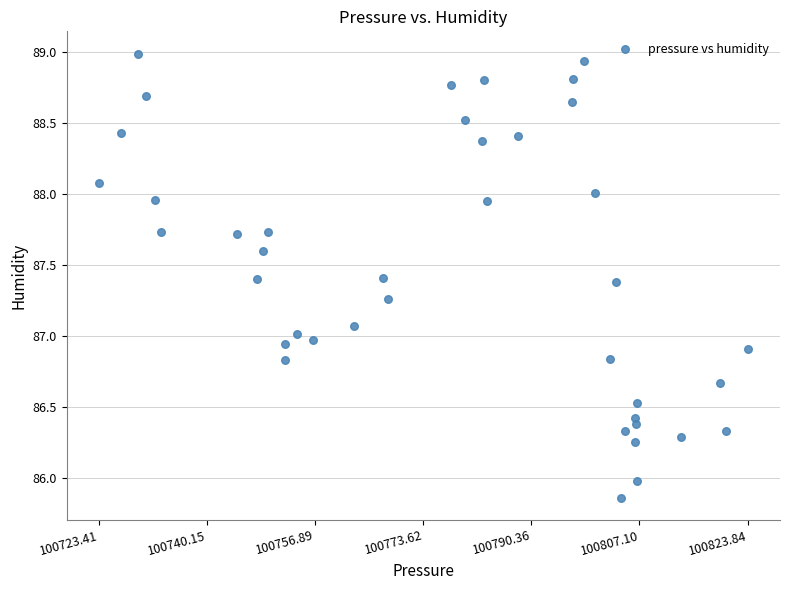

What is the range of Y values (max minus min)?

3.1